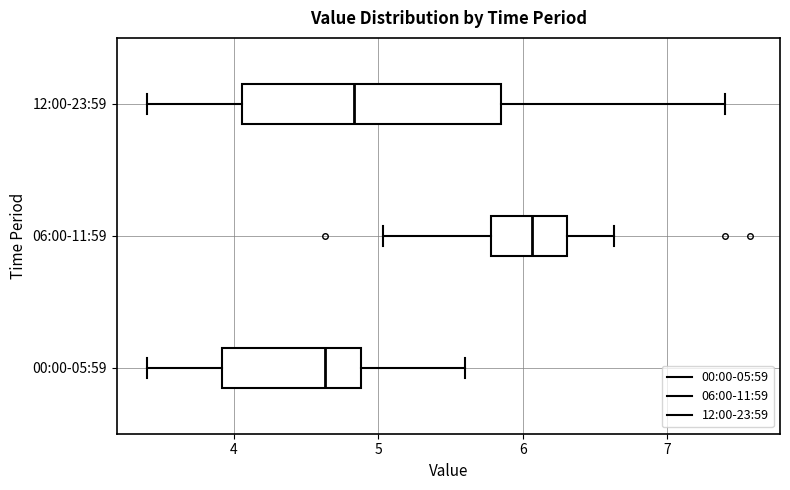

Where does the right whisker of the box for 00:00-05:59 end on the x-axis? The values are not printed on the chart, so give them approximately, as read against the axis.

5.6